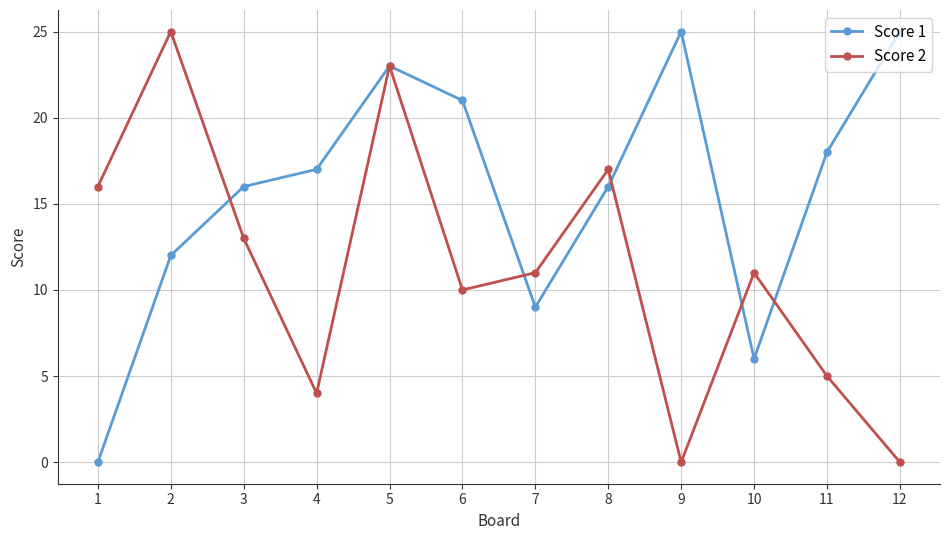

What is the highest value of the Score 2 series?

25